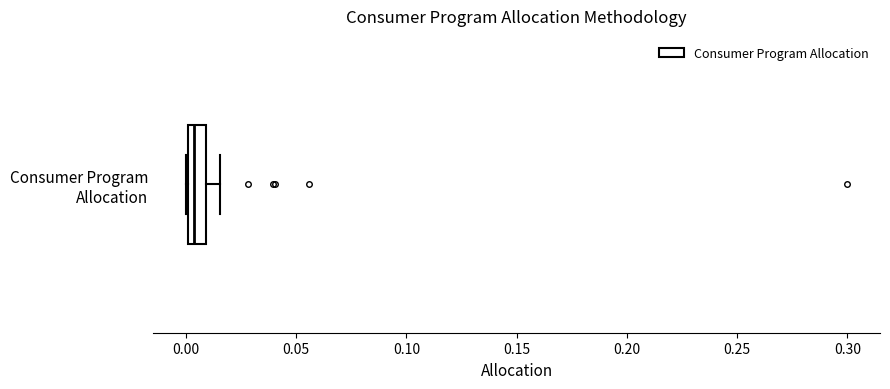

Where does the median line of the box for Consumer Program Allocation sit on the x-axis? The values are not printed on the chart, so give them approximately, as read against the axis.

0.005